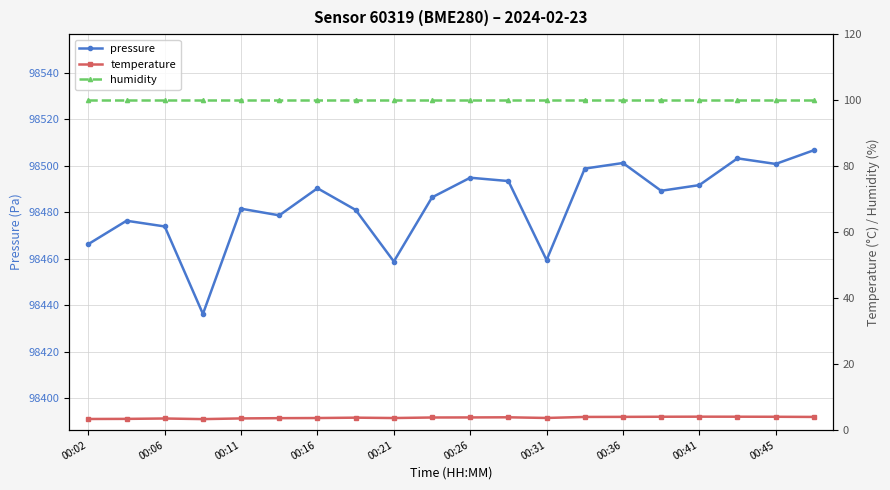

What is the maximum value for pressure?

98506.7